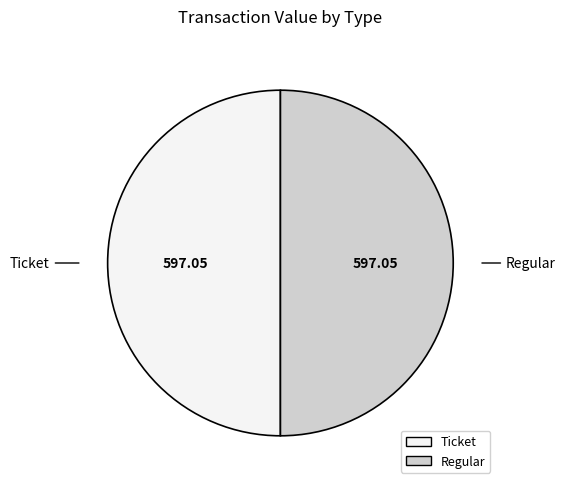

Count the number of slices in the pie.

2